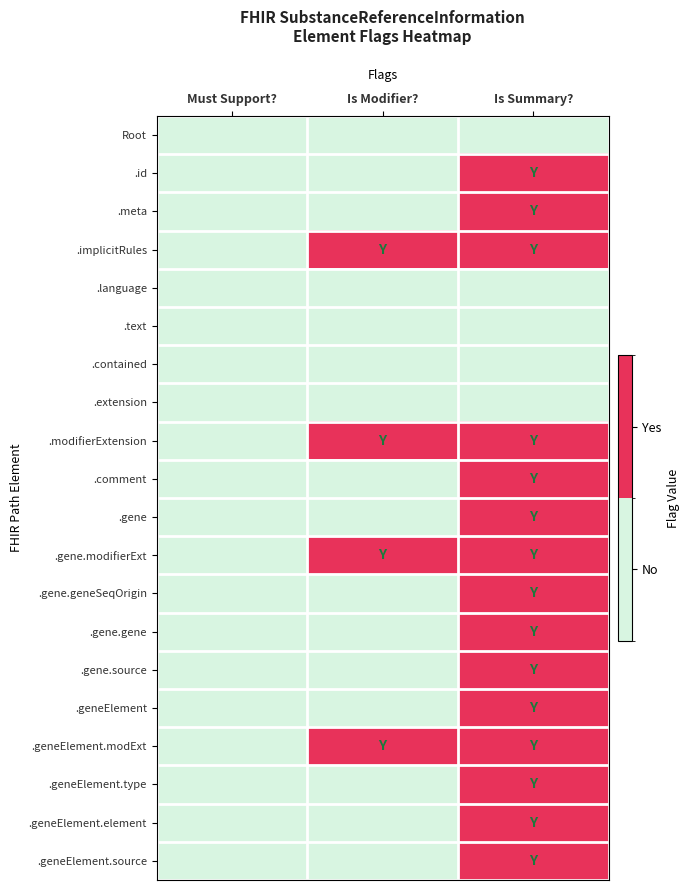

What is the difference between the highest and lowest values at Is Summary??

1